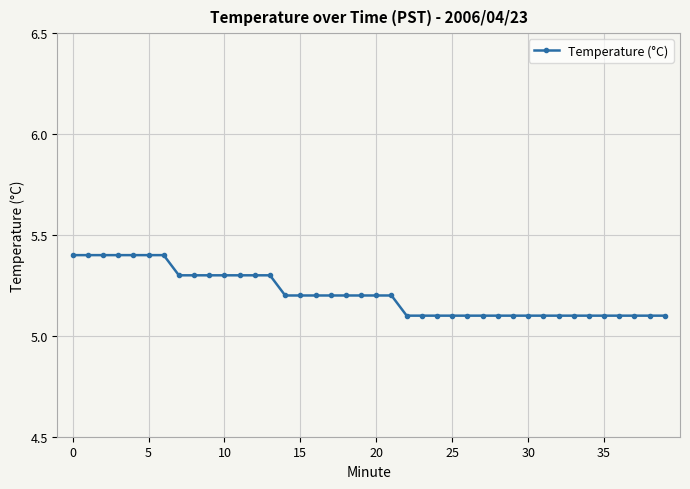

What is the sum of all values?

208.3